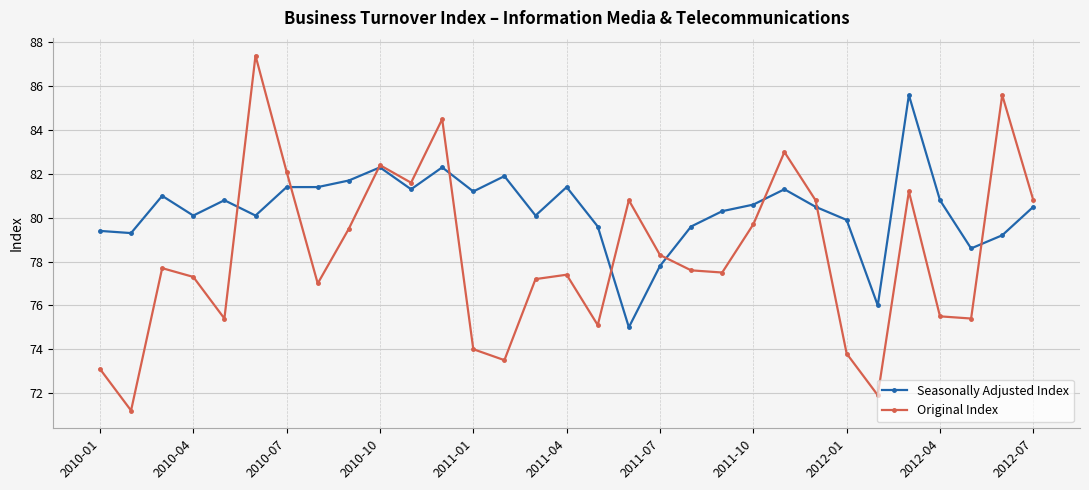

Which series ends up on top after the final intersection of Seasonally Adjusted Index and Original Index?

Original Index